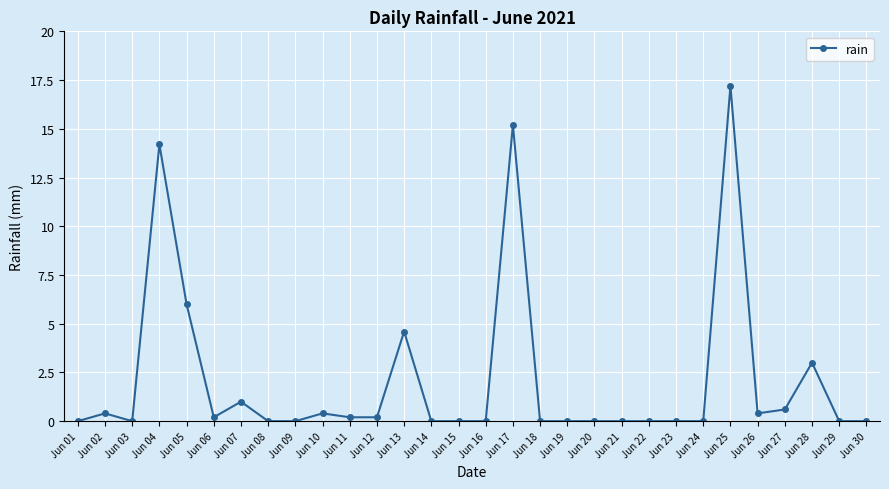

True or false: the data shows 0.0 at Jun 14.

True